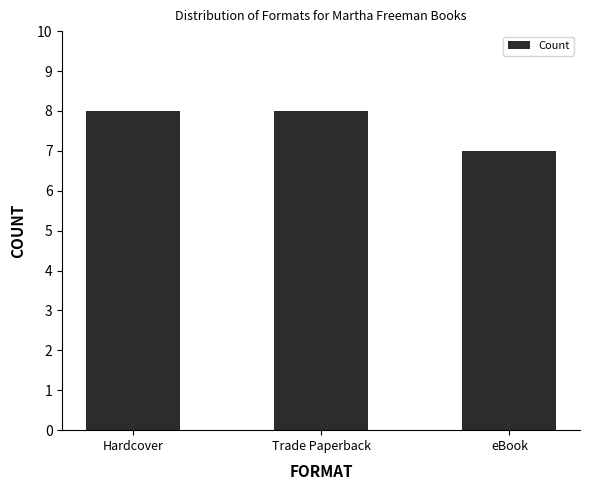

What is the minimum value shown in the chart?

7